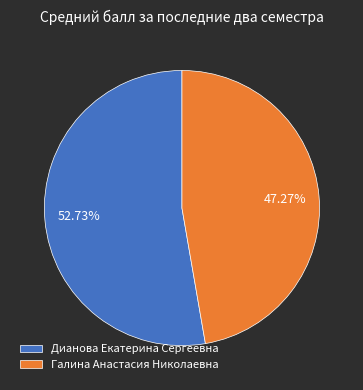

Which slice is the largest?

Дианова Екатерина Сергеевна